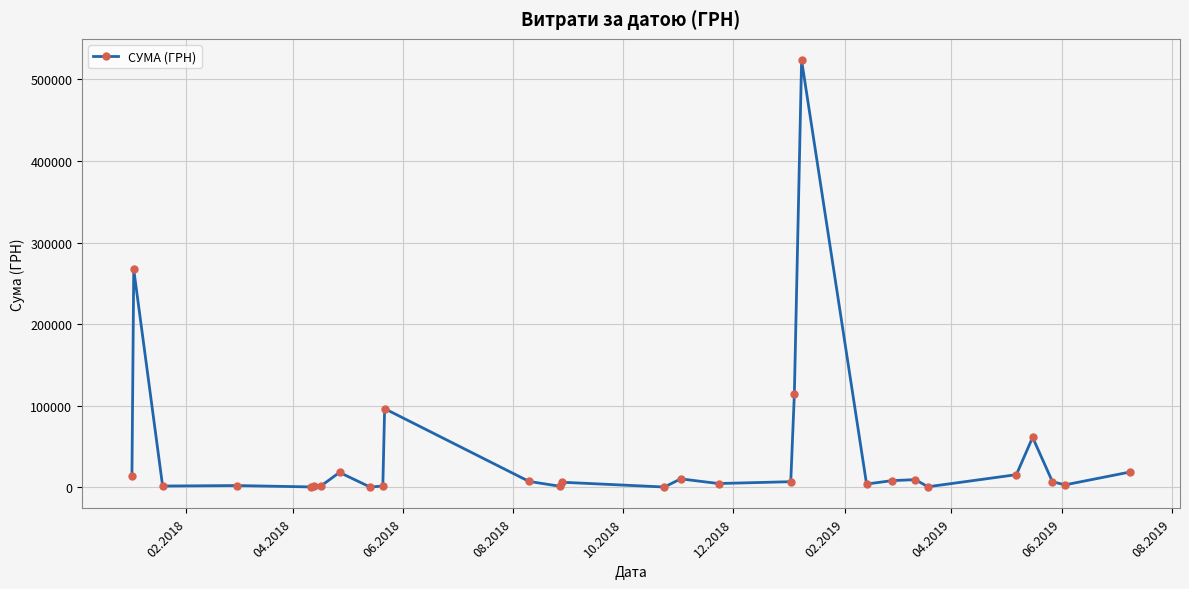

How many data points does each series have?

29